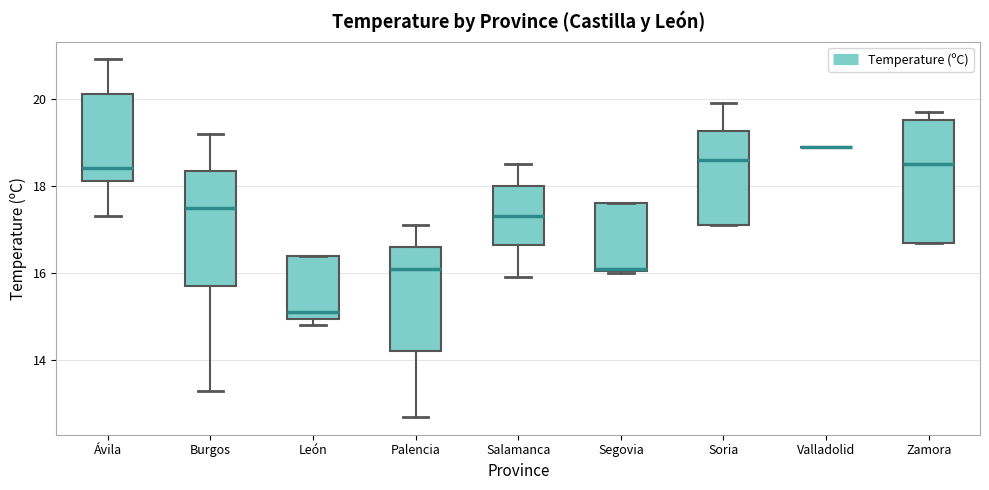

Reading left to right, transcribe this box plot: for each box, give where its median line is, the range the box spans, and where its two whiskers end, as read against the y-axis. The values are not printed on the chart, so give them approximately, as read against the axis.

Ávila: median 18.4, box 18.2 to 20.2, whiskers 17.4 to 21.0
Burgos: median 17.6, box 15.8 to 18.4, whiskers 13.4 to 19.2
León: median 15.2, box 15.0 to 16.4, whiskers 14.8 to 16.4
Palencia: median 16.2, box 14.2 to 16.6, whiskers 12.8 to 17.2
Salamanca: median 17.4, box 16.6 to 18.0, whiskers 16.0 to 18.6
Segovia: median 16.2, box 16.0 to 17.6, whiskers 16.0 to 17.6
Soria: median 18.6, box 17.2 to 19.2, whiskers 17.2 to 20.0
Valladolid: box collapsed to a line at 19.0, whiskers 19.0 to 19.0
Zamora: median 18.6, box 16.8 to 19.6, whiskers 16.8 to 19.8